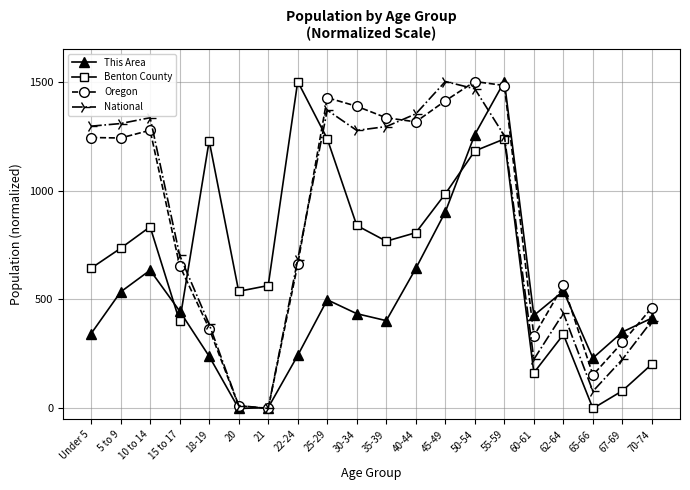

What is the value of the Benton County point at the 10th from the left?

839.6